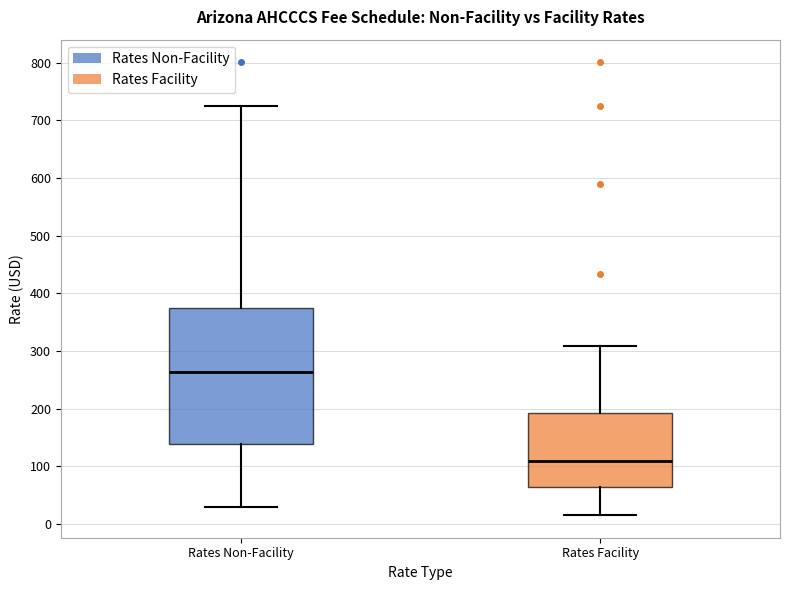

Comparing the boxes themselves (not the whiskers), which one is the tallest?

Rates Non-Facility